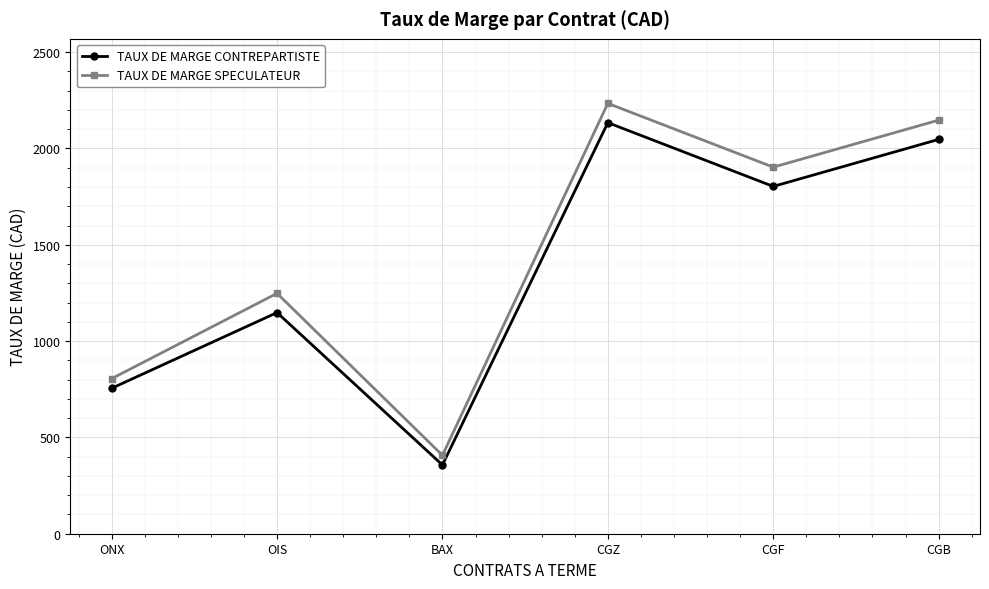

What are all the series names shown in the legend?

TAUX DE MARGE CONTREPARTISTE, TAUX DE MARGE SPECULATEUR